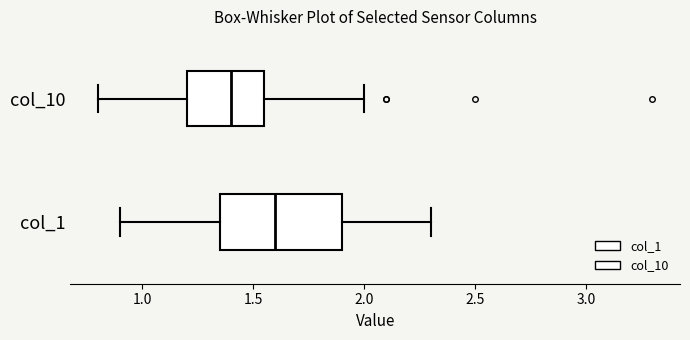

Where does the left whisker of the box for col_1 end on the x-axis? The values are not printed on the chart, so give them approximately, as read against the axis.

0.90